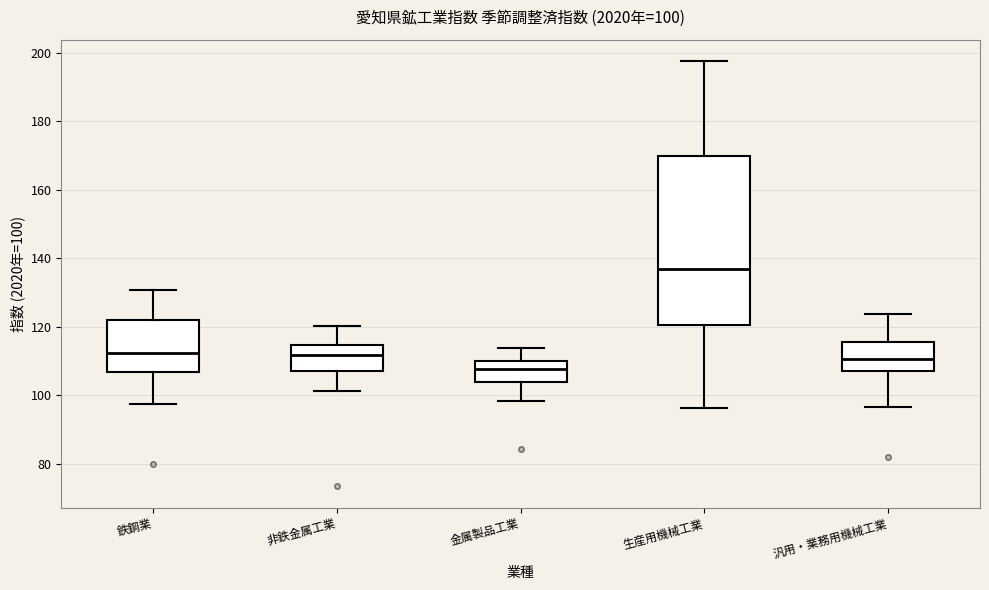

Comparing the boxes themselves (not the whiskers), which one is the tallest?

生産用機械工業